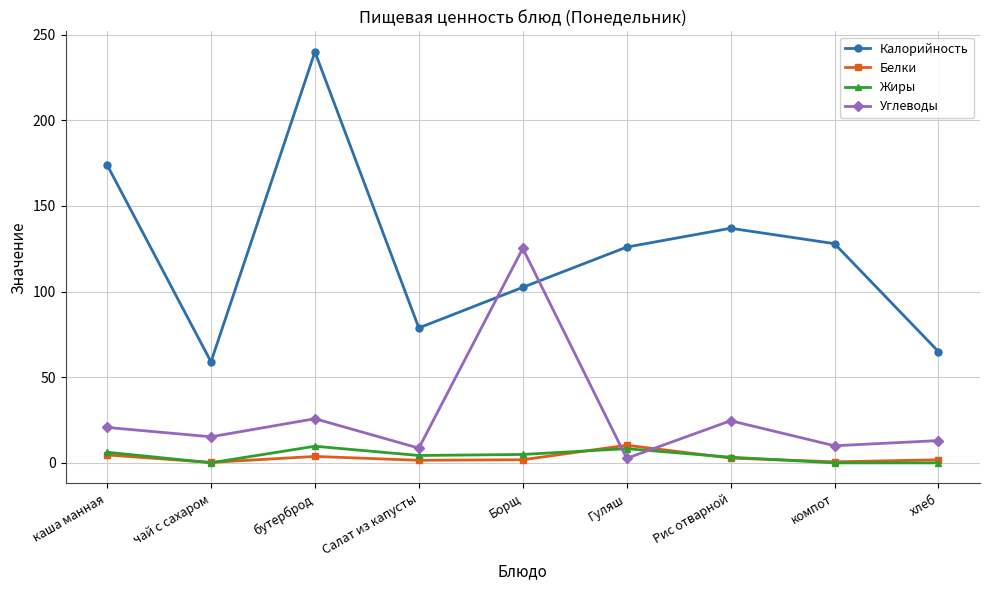

After their last crossing, which series has the higher values: Углеводы or Жиры?

Углеводы